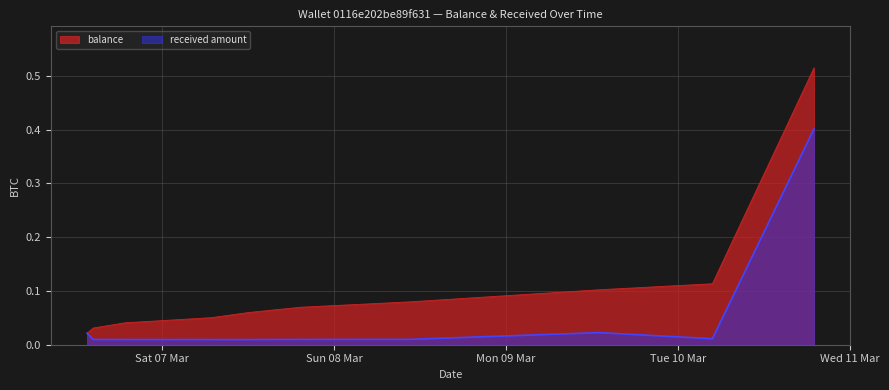

Between 2020-03-06 13:34:54 and 2020-03-06 14:26:42, which series saw the biggest shift?

received amount